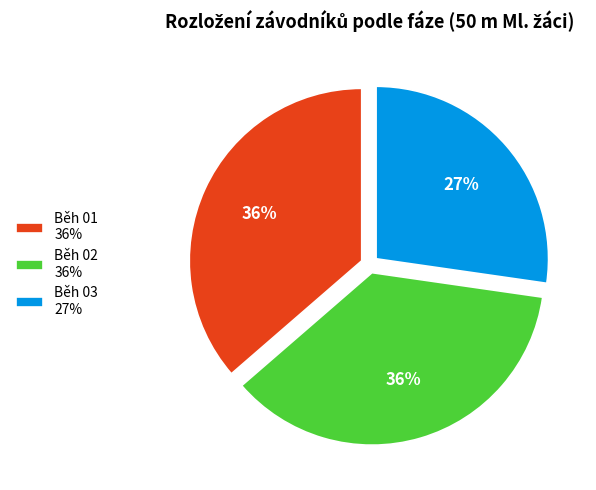

What percentage is the Běh 01 slice, to the nearest percent?

36%